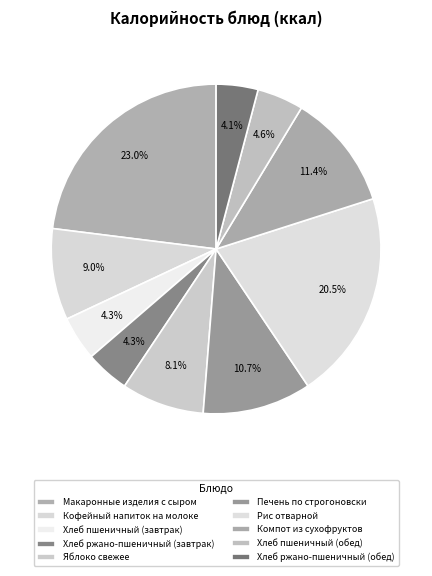

How many segments does this pie chart have?

10